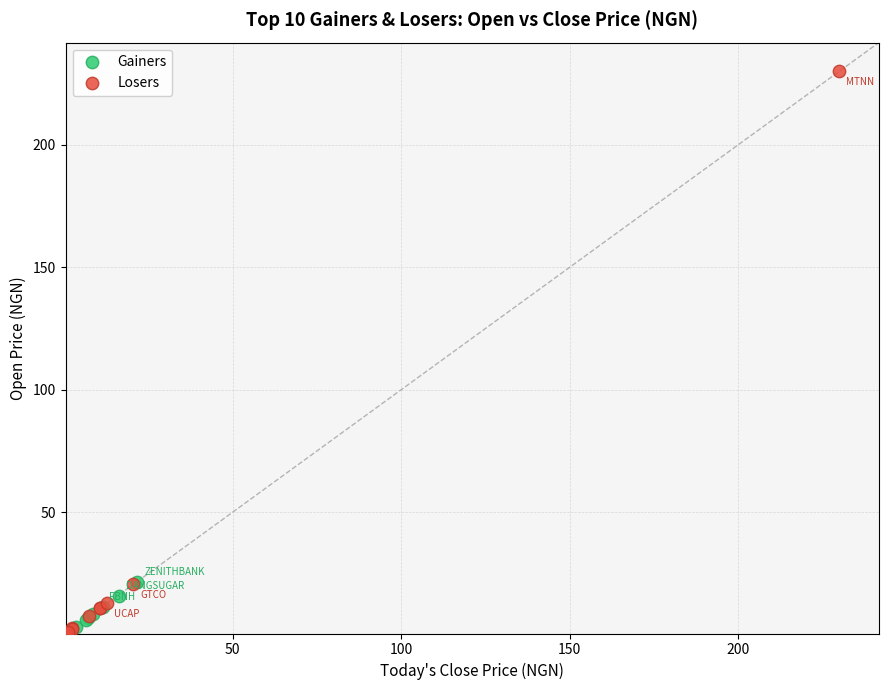

Which series reaches the maximum Y coordinate?

Losers